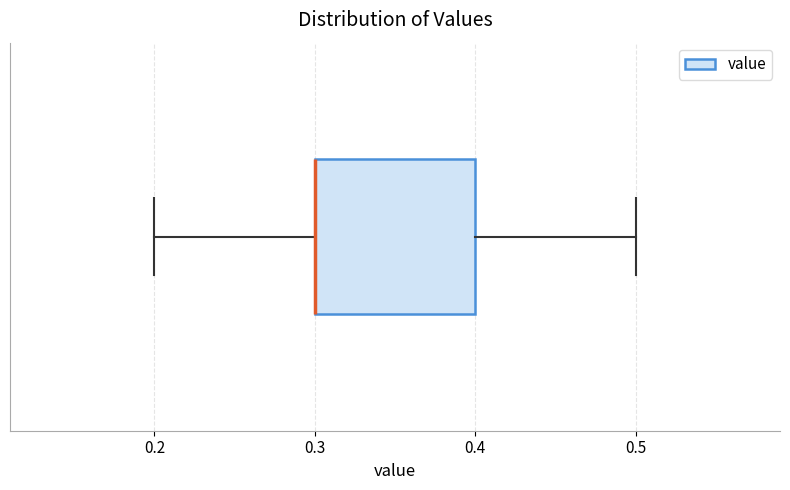

Read this box plot against the x-axis: the position of the median line, the range covered by the box, and the ends of both whiskers. The values are not printed on the chart, so give them approximately, as read against the axis.

median 0.3 (drawn on the box's left edge), box 0.3 to 0.4, whiskers 0.2 to 0.5